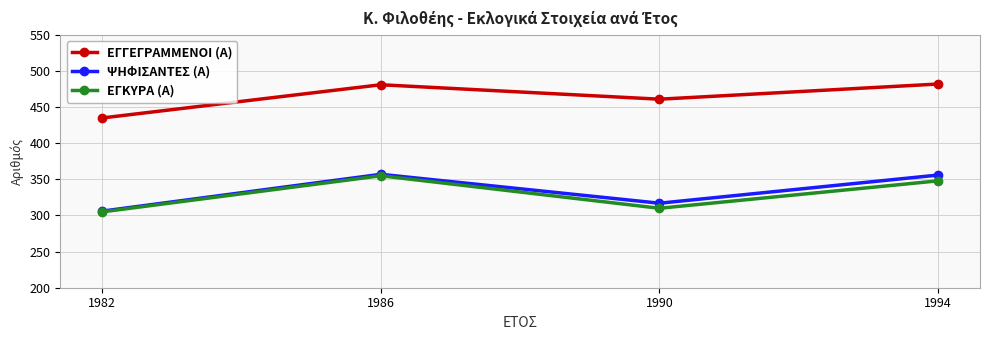

What is the value of the ΨΗΦΙΣΑΝΤΕΣ (Α) point at the 3rd from the left?

317